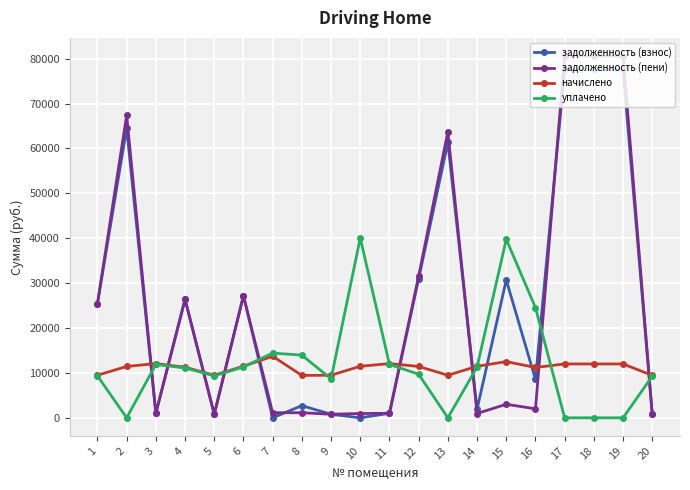

How many distinct data groups are displayed?

4